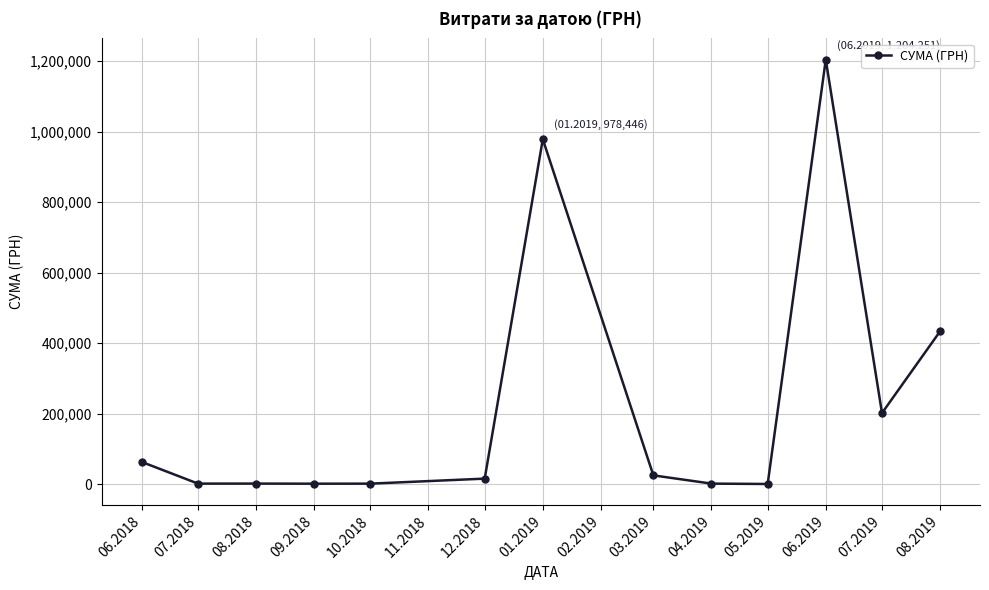

What is the label of the 13th point from the right?

06.2018